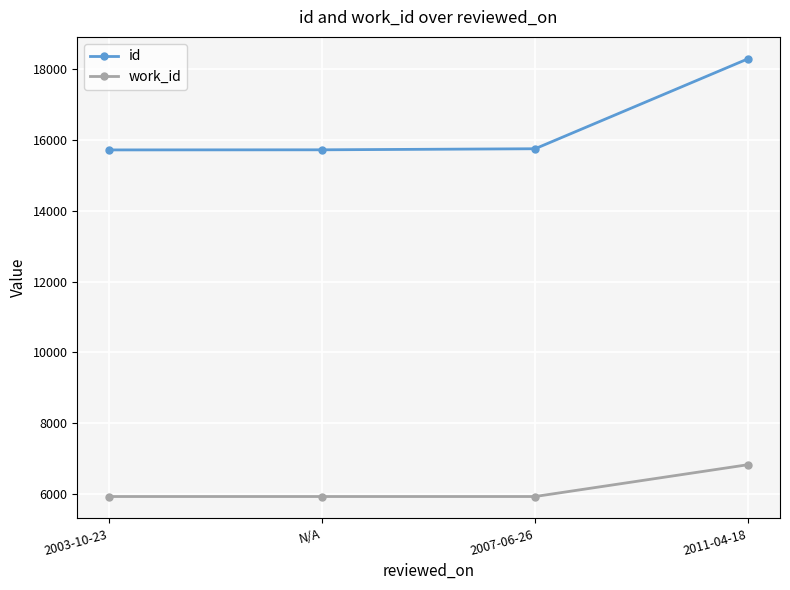

What is the difference between the highest and lowest values at 2011-04-18?

11477